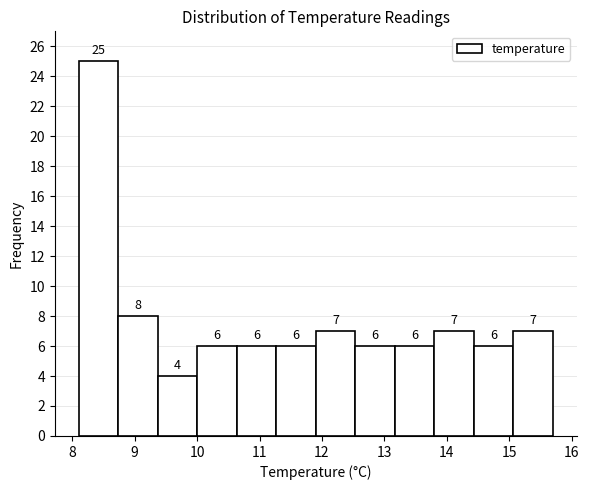

Reading left to right, transcribe this chart: for each bar, give the range it covers on the x-axis and its height. The bar edges are not printed on the chart, so give them approximately, as read against the axis.

8.1 to 8.7: 25
8.7 to 9.4: 8
9.4 to 10.0: 4
10.0 to 10.6: 6
10.6 to 11.3: 6
11.3 to 11.9: 6
11.9 to 12.5: 7
12.5 to 13.2: 6
13.2 to 13.8: 6
13.8 to 14.4: 7
14.4 to 15.1: 6
15.1 to 15.7: 7